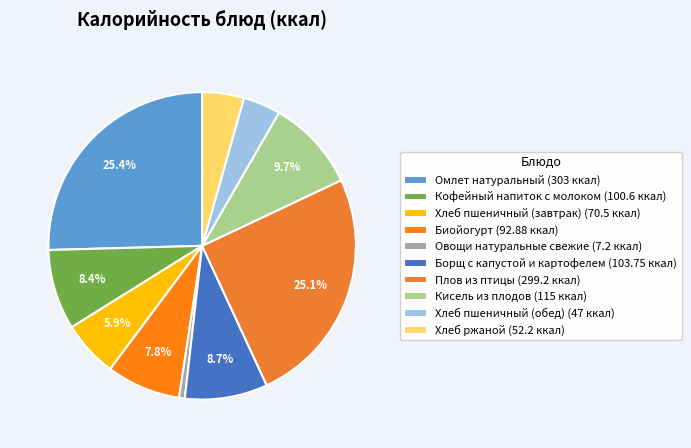

How many segments does this pie chart have?

10